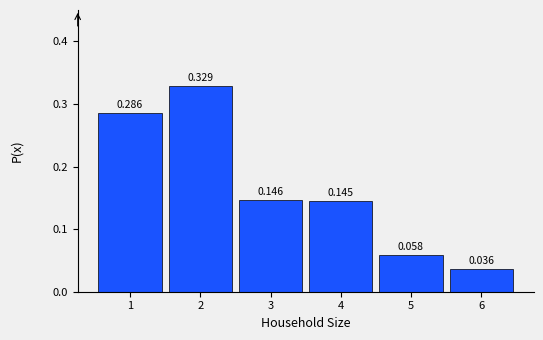

Count the number of data series in this chart.

1